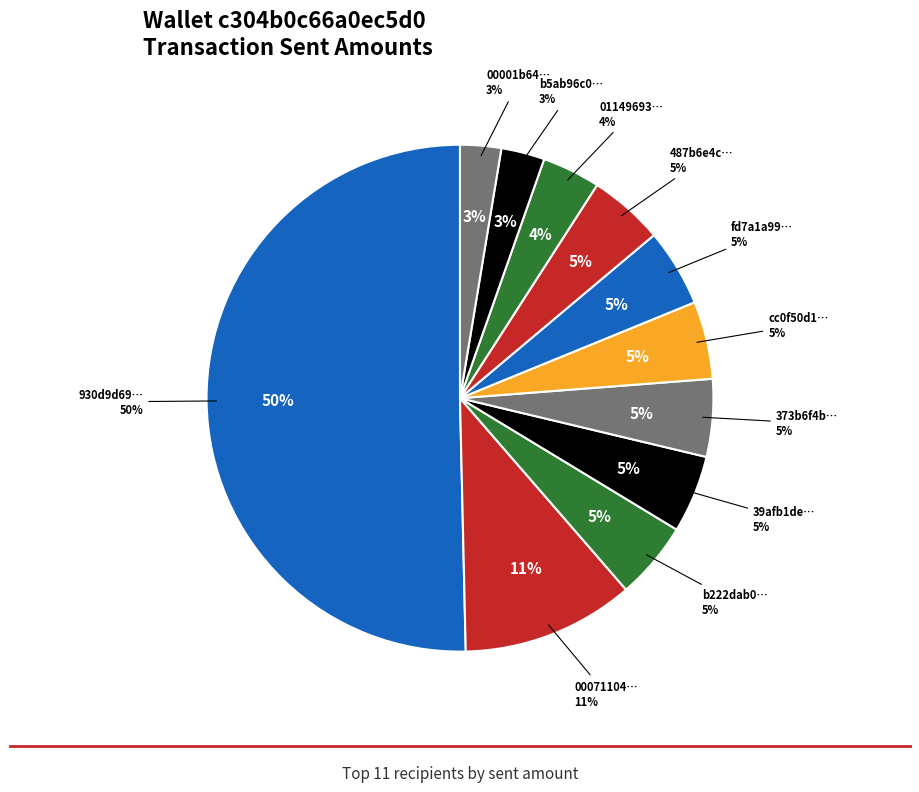

Which slice is the largest?

930d9d69df070dab